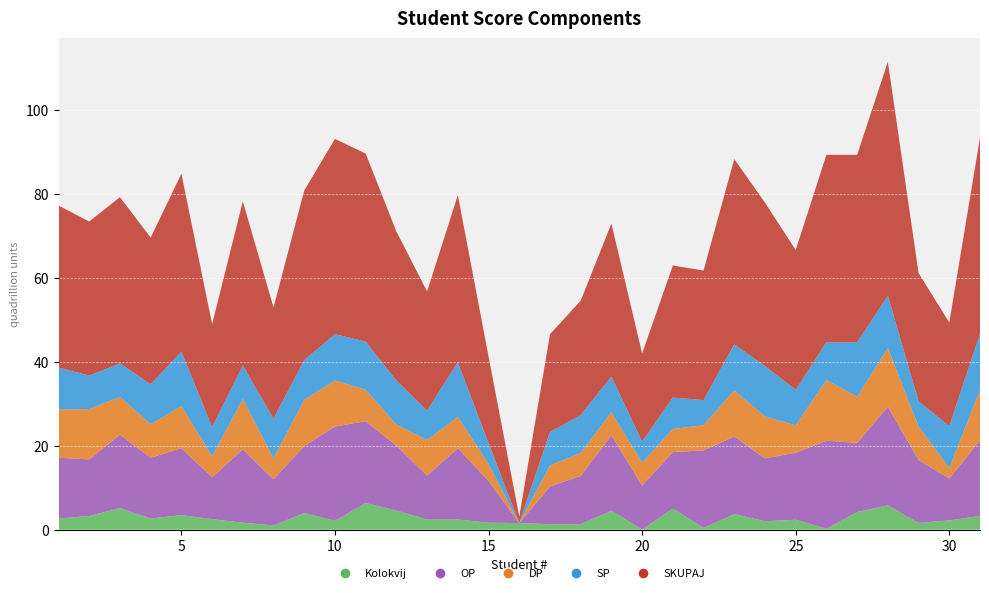

Reading left to right, extract all data points from this chart.

Kolokvij: 2.6	3.2	5.2	2.6	3.5	2.5	1.6	1.0	4.0	2.1	6.3	4.5	2.4	2.4	1.6	1.6	1.3	1.3	4.5	0.0	5.0	0.4	3.7	2.0	2.4	0.2	4.2	5.8	1.6	2.2	3.2
OP: 14.5	13.5	17.5	14.5	16.0	10.0	17.5	11.0	16.0	22.5	19.5	15.5	10.5	17.0	10.0	0.0	9.0	11.5	18.0	10.5	13.5	18.5	18.5	15.0	16.0	21.0	16.5	23.5	15.0	10.0	18.0
DP: 11.5	12.0	9.0	8.0	10.0	5.0	12.0	5.0	11.0	11.0	7.5	5.0	8.5	7.5	4.0	0.0	5.0	5.5	5.5	5.5	5.5	6.0	11.0	10.0	6.5	14.5	11.0	14.0	8.0	2.5	12.0
SP: 10.0	8.0	8.0	9.5	13.0	7.0	8.0	9.5	9.5	11.0	11.5	10.5	7.0	13.0	5.0	0.0	8.0	9.0	8.5	5.0	7.5	6.0	11.0	12.0	8.5	9.0	13.0	12.5	6.0	10.0	13.5
SKUPAJ: 38.6	36.8	39.6	35.0	42.5	24.5	39.1	26.5	40.5	46.6	44.9	35.5	28.4	39.9	20.6	1.6	23.3	27.3	36.5	21.0	31.5	30.9	44.2	39.0	33.4	44.7	44.7	55.8	30.6	24.7	46.8